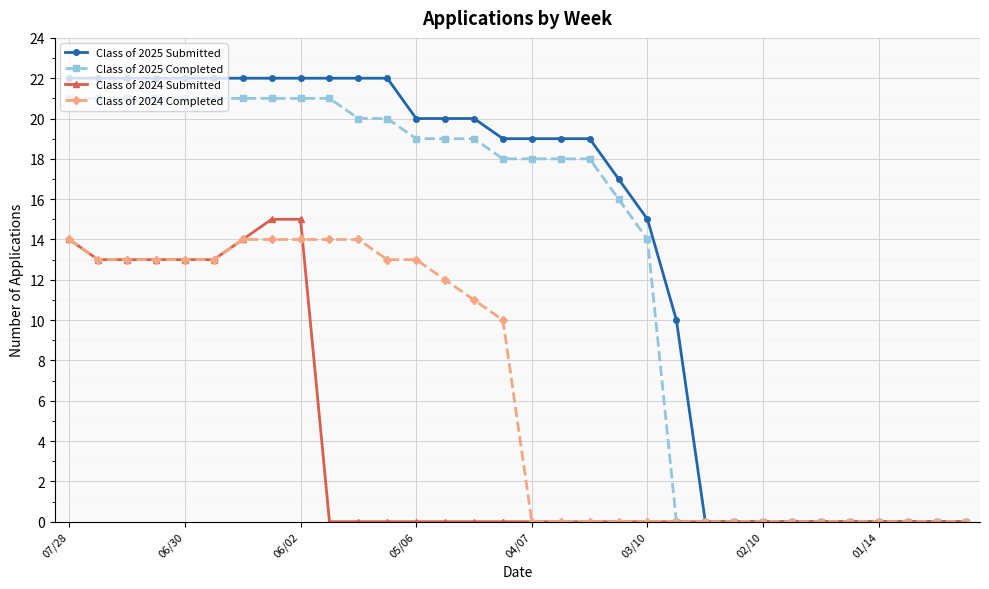

What is the value of the Class of 2024 Completed point at the 7th from the left?

14